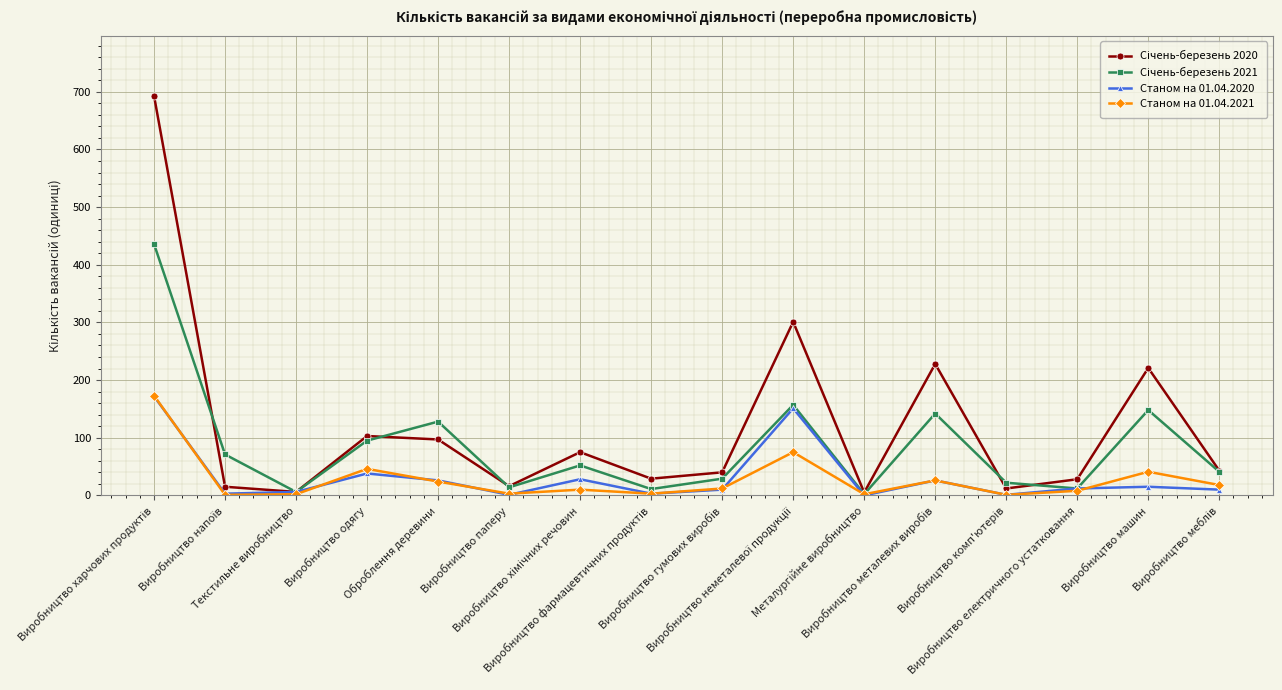

At which label is Станом на 01.04.2020 closest to 86?

Виробництво одягу